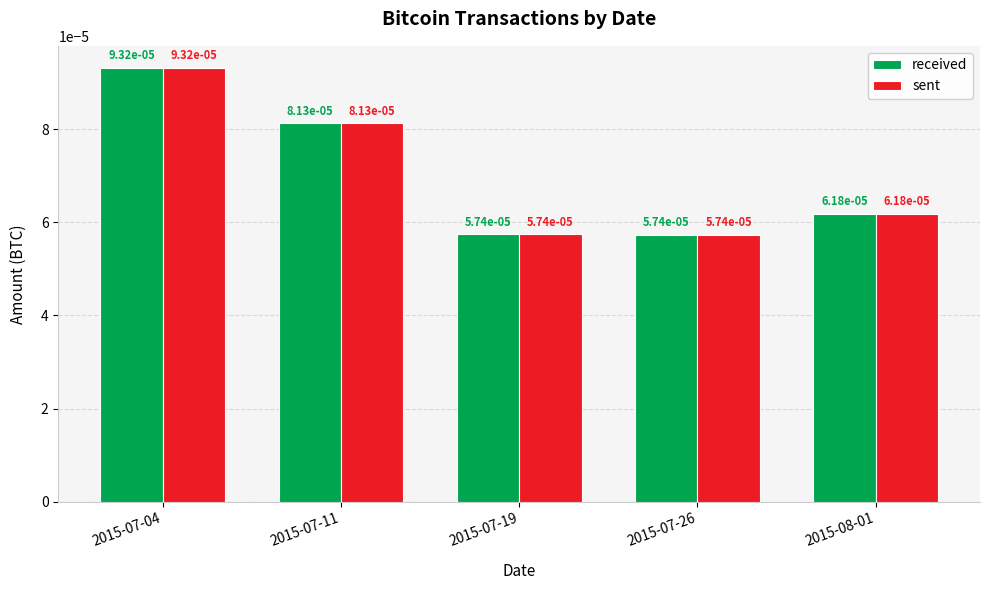

Count the received values in the range 0 to 1.

5